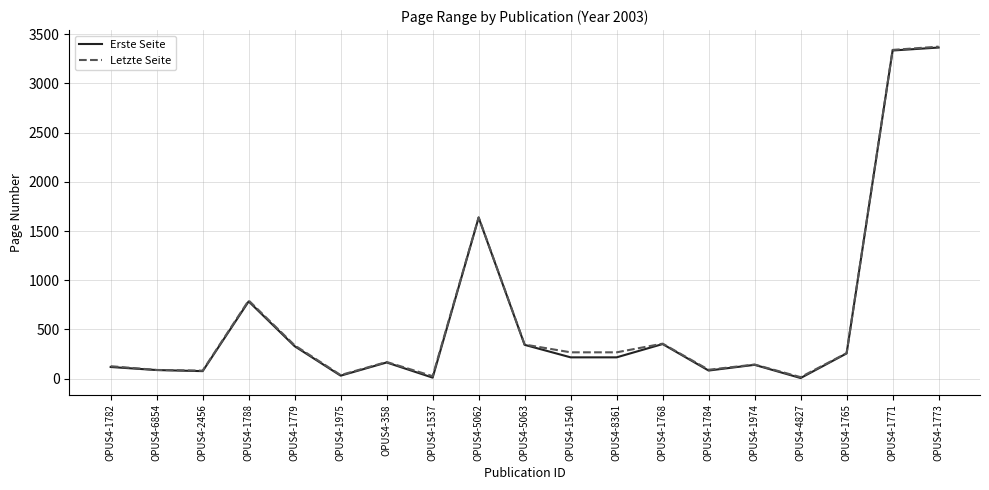

What is the maximum value for Erste Seite?

3363